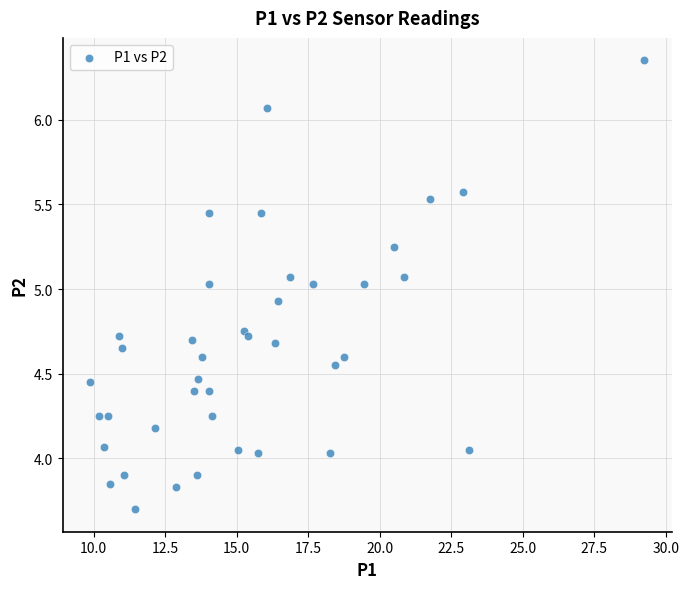

What is the range of X values (max minus min)?

19.4